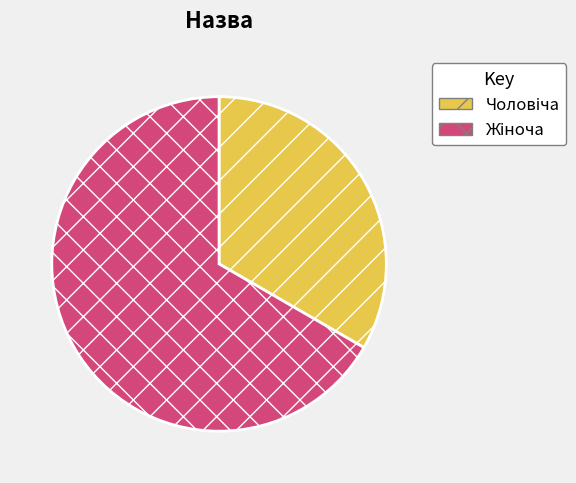

Is there a majority slice in this chart?

Yes